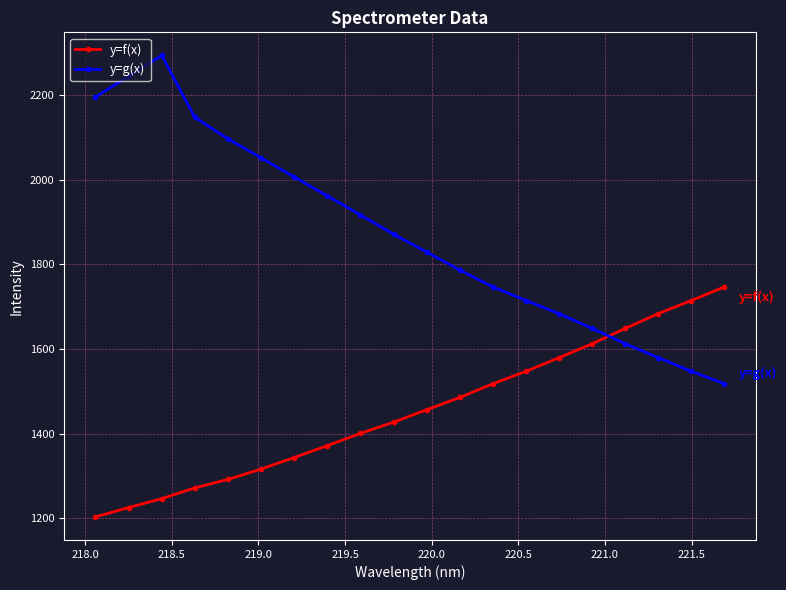

True or false: y=g(x) and y=f(x) intersect in this chart.

True